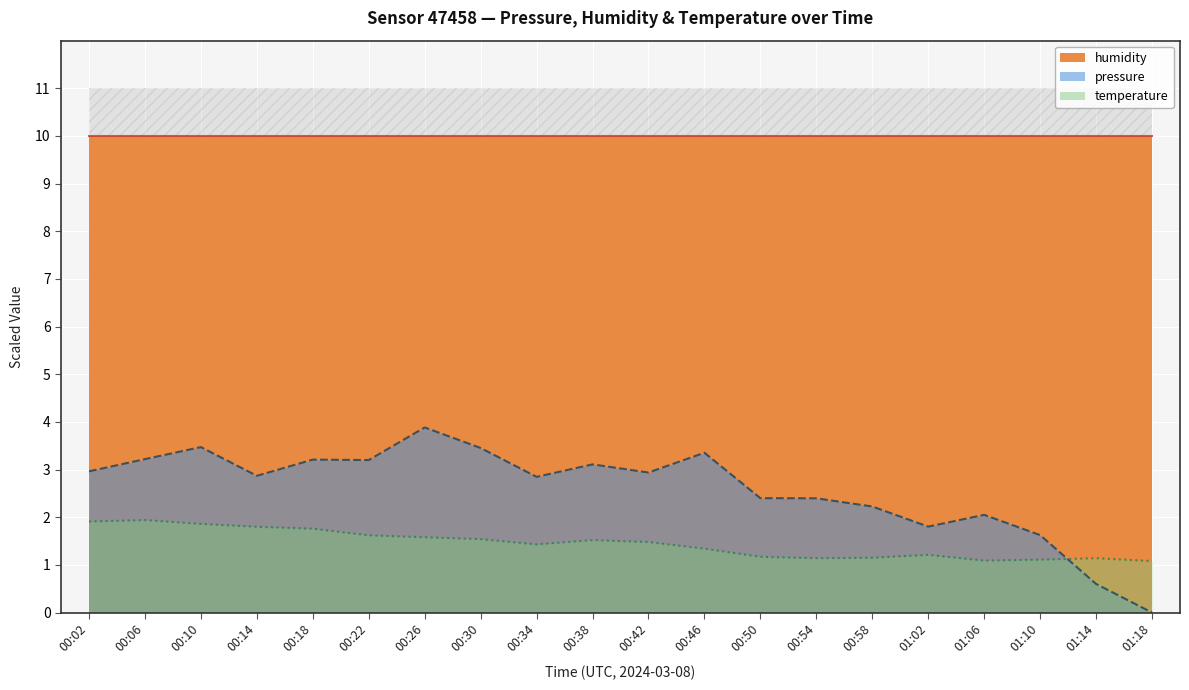

Between which two adjacent categories do pressure and temperature first intersect?

01:10 and 01:14